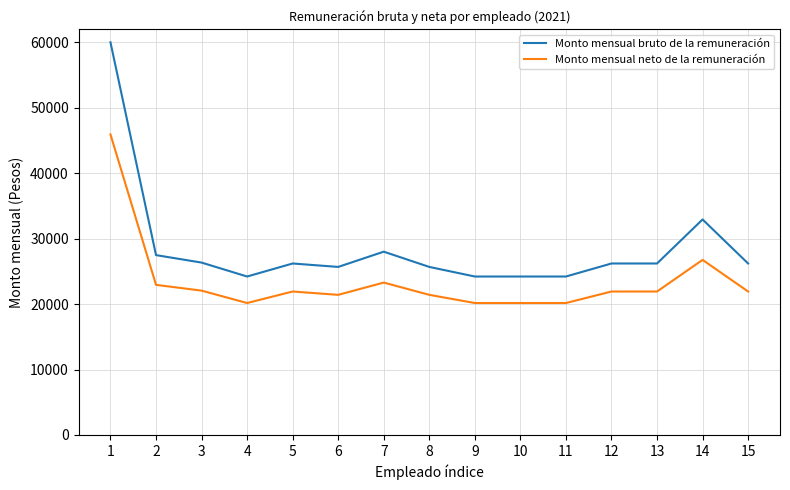

List the series in order of their peak value, lowest first.

Monto mensual neto de la remuneración, Monto mensual bruto de la remuneración